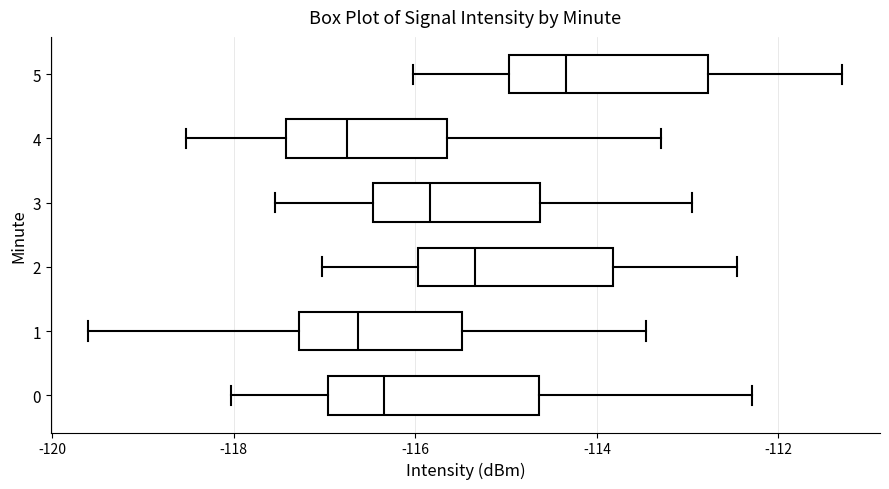

Where does the right whisker of the box at y = 1 end on the x-axis? The values are not printed on the chart, so give them approximately, as read against the axis.

-113.4